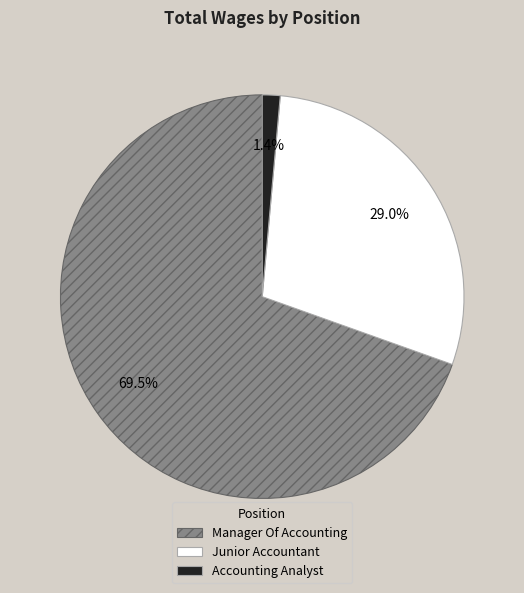

How many slices are in this pie chart?

3